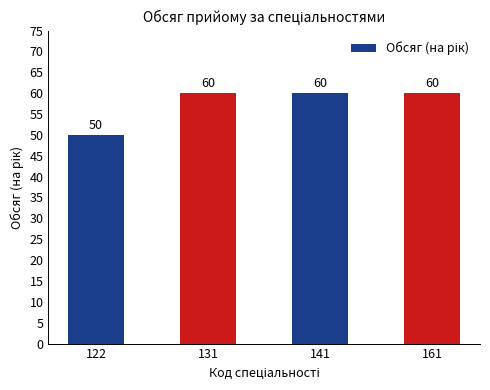

Reading left to right, list all the values displayed in this chart.

50	60	60	60